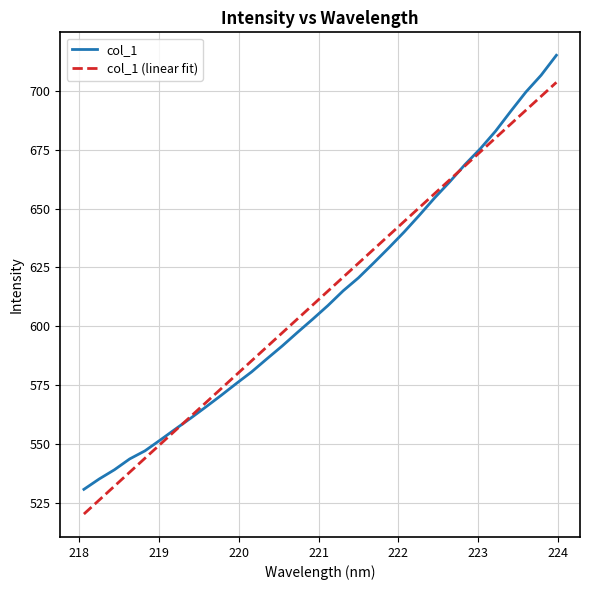

What are all the series names shown in the legend?

col_1, col_1 (linear fit)